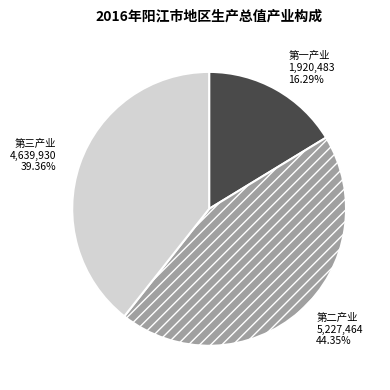

To the nearest percent, what is the difference between the largest and smallest slice percentages?

28%